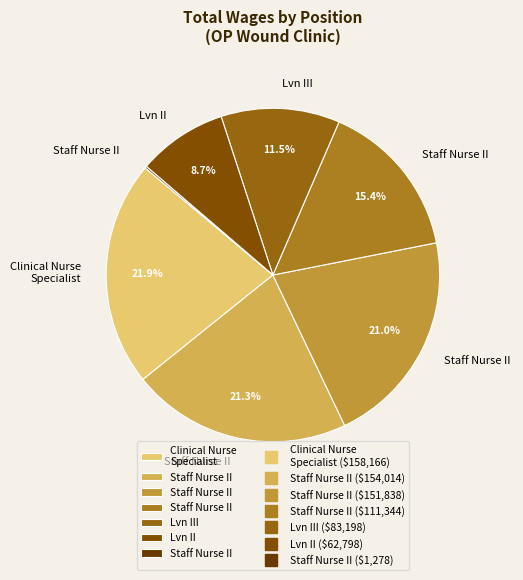

How many slices are in this pie chart?

7